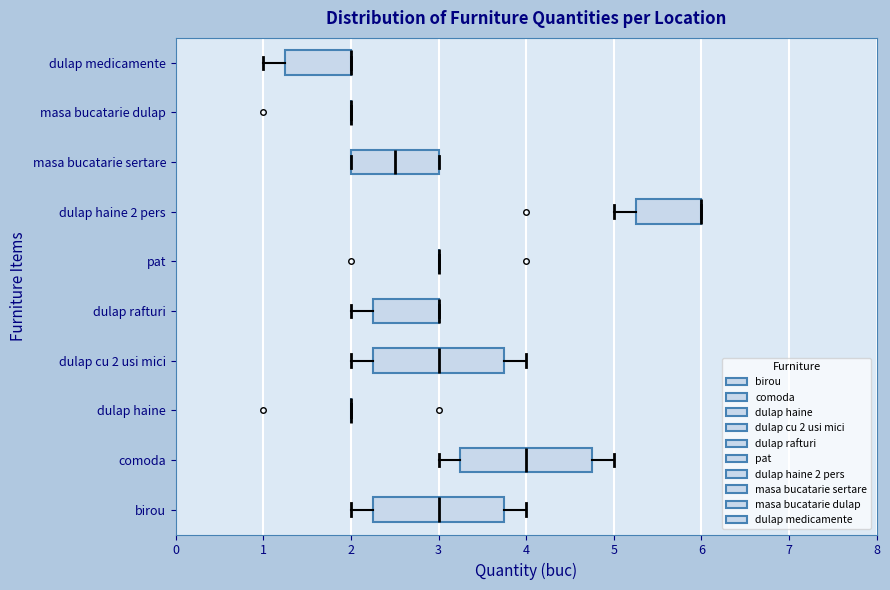

Reading bottom to top, read every box against the x-axis: the position of its median line, the range the box covers, and the ends of its whiskers. The values are not printed on the chart, so give them approximately, as read against the axis.

birou: median 3.0, box 2.3 to 3.8, whiskers 2.0 to 4.0
comoda: median 4.0, box 3.3 to 4.8, whiskers 3.0 to 5.0
dulap haine: box collapsed to a line at 2.0, whiskers 2.0 to 2.0
dulap cu 2 usi mici: median 3.0, box 2.3 to 3.8, whiskers 2.0 to 4.0
dulap rafturi: median 3.0 (drawn on the box's right edge), box 2.3 to 3.0, whiskers 2.0 to 3.0
pat: box collapsed to a line at 3.0, whiskers 3.0 to 3.0
dulap haine 2 pers: median 6.0 (drawn on the box's right edge), box 5.3 to 6.0, whiskers 5.0 to 6.0
masa bucatarie sertare: median 2.5, box 2.0 to 3.0, whiskers 2.0 to 3.0
masa bucatarie dulap: box collapsed to a line at 2.0, whiskers 2.0 to 2.0
dulap medicamente: median 2.0 (drawn on the box's right edge), box 1.3 to 2.0, whiskers 1.0 to 2.0